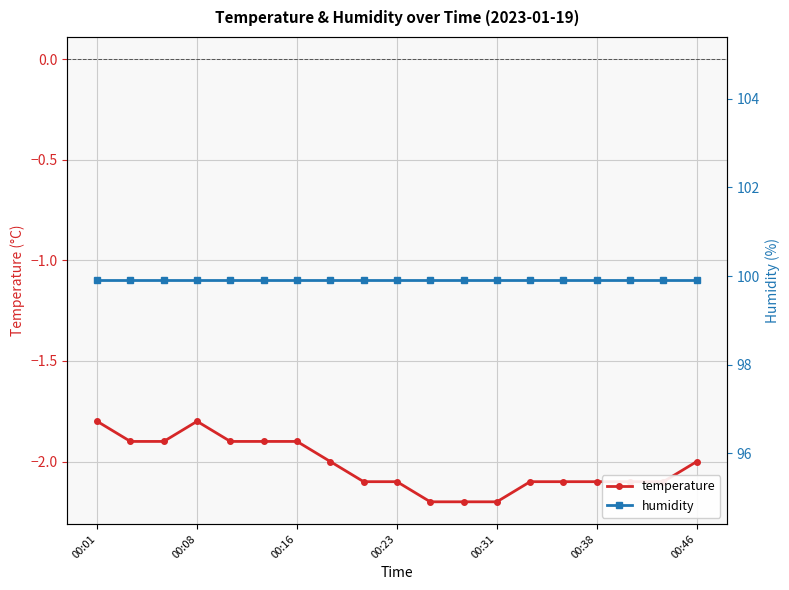

Which series has the largest total across all categories?

humidity